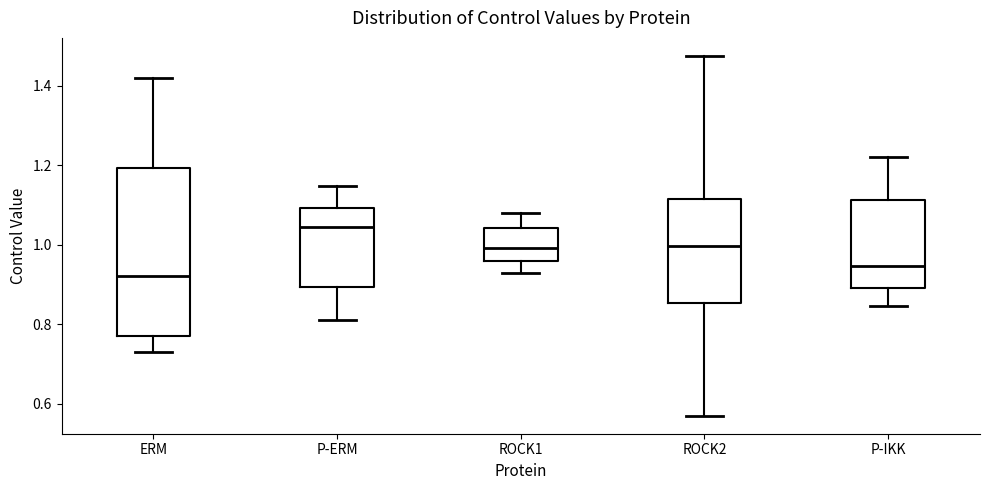

Reading left to right, transcribe this box plot: for each box, give where its median line is, the range the box spans, and where its two whiskers end, as read against the y-axis. The values are not printed on the chart, so give them approximately, as read against the axis.

ERM: median 0.92, box 0.78 to 1.20, whiskers 0.74 to 1.42
P-ERM: median 1.04, box 0.90 to 1.10, whiskers 0.82 to 1.14
ROCK1: median 1.00, box 0.96 to 1.04, whiskers 0.92 to 1.08
ROCK2: median 1.00, box 0.86 to 1.12, whiskers 0.58 to 1.48
P-IKK: median 0.94, box 0.90 to 1.12, whiskers 0.84 to 1.22